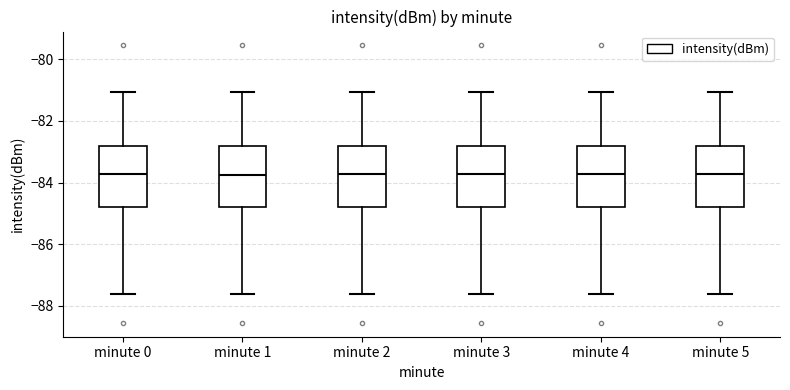

Reading left to right, transcribe this box plot: for each box, give where its median line is, the range the box spans, and where its two whiskers end, as read against the y-axis. The values are not printed on the chart, so give them approximately, as read against the axis.

minute 0: median -83.8, box -84.8 to -82.8, whiskers -87.6 to -81.0
minute 1: median -83.8, box -84.8 to -82.8, whiskers -87.6 to -81.0
minute 2: median -83.8, box -84.8 to -82.8, whiskers -87.6 to -81.0
minute 3: median -83.8, box -84.8 to -82.8, whiskers -87.6 to -81.0
minute 4: median -83.8, box -84.8 to -82.8, whiskers -87.6 to -81.0
minute 5: median -83.8, box -84.8 to -82.8, whiskers -87.6 to -81.0